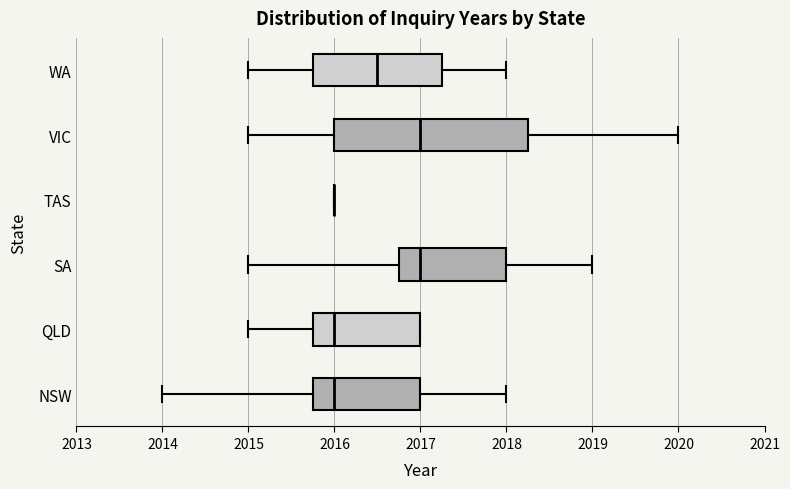

Which box is the widest, from its left edge to its right edge?

VIC